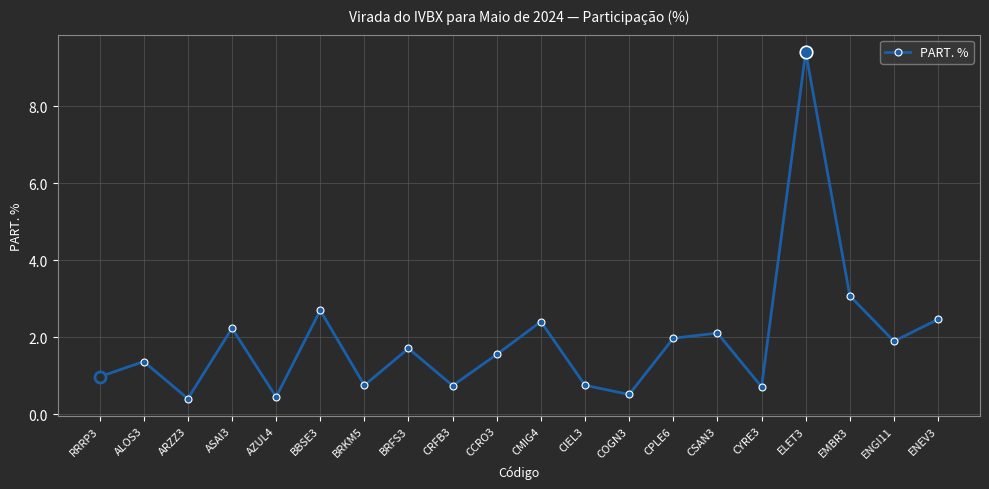

What is the smallest value displayed?

0.4